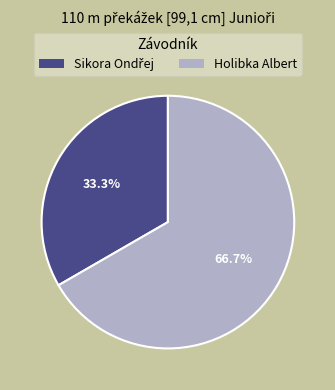

What percentage is NOT represented by Holibka Albert?

33.3%